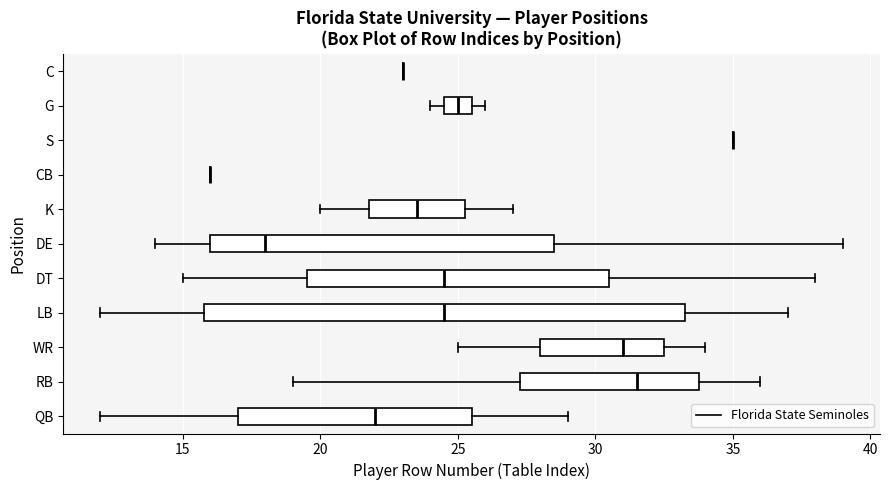

Reading bottom to top, transcribe this box plot: for each box, give where its median line is, the range the box spans, and where its two whiskers end, as read against the x-axis. The values are not printed on the chart, so give them approximately, as read against the axis.

QB: median 22.0, box 17.0 to 25.5, whiskers 12.0 to 29.0
RB: median 31.5, box 27.5 to 34.0, whiskers 19.0 to 36.0
WR: median 31.0, box 28.0 to 32.5, whiskers 25.0 to 34.0
LB: median 24.5, box 16.0 to 33.5, whiskers 12.0 to 37.0
DT: median 24.5, box 19.5 to 30.5, whiskers 15.0 to 38.0
DE: median 18.0, box 16.0 to 28.5, whiskers 14.0 to 39.0
K: median 23.5, box 22.0 to 25.5, whiskers 20.0 to 27.0
CB: box collapsed to a line at 16.0, whiskers 16.0 to 16.0
S: box collapsed to a line at 35.0, whiskers 35.0 to 35.0
G: median 25.0, box 24.5 to 25.5, whiskers 24.0 to 26.0
C: box collapsed to a line at 23.0, whiskers 23.0 to 23.0